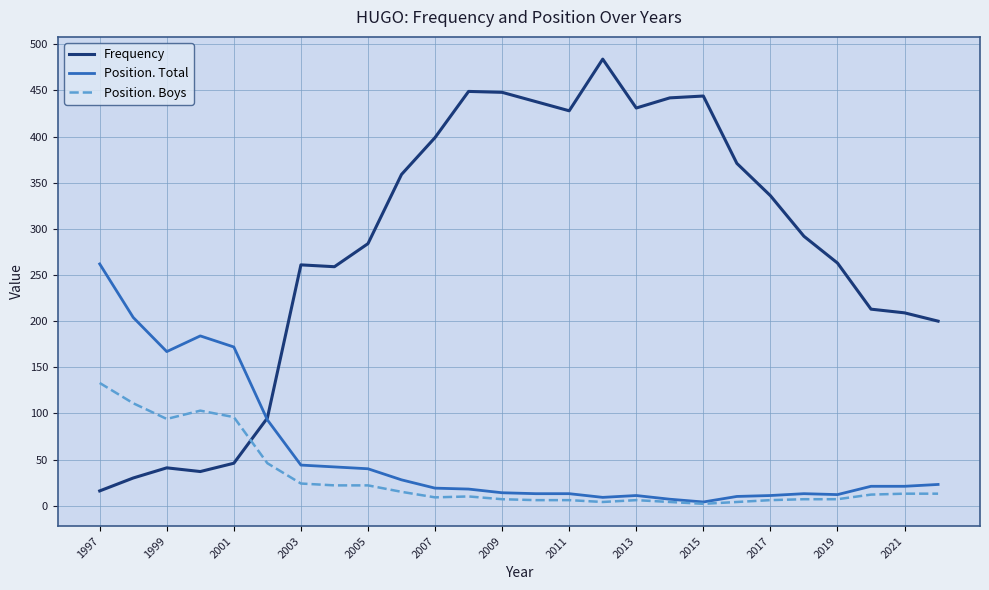

True or false: Frequency and Position. Boys intersect in this chart.

True